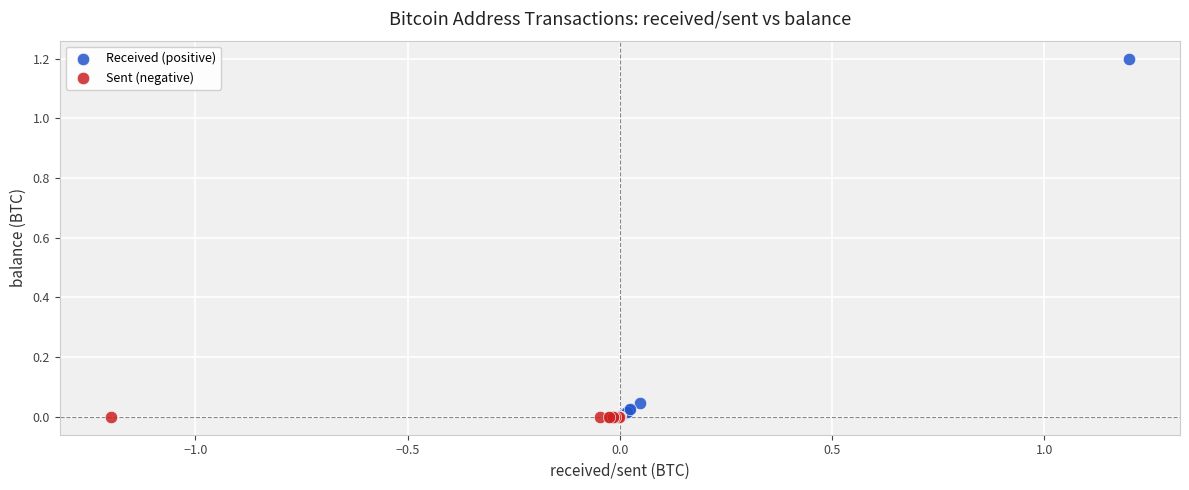

Which series contains the highest Y value?

Received (positive)